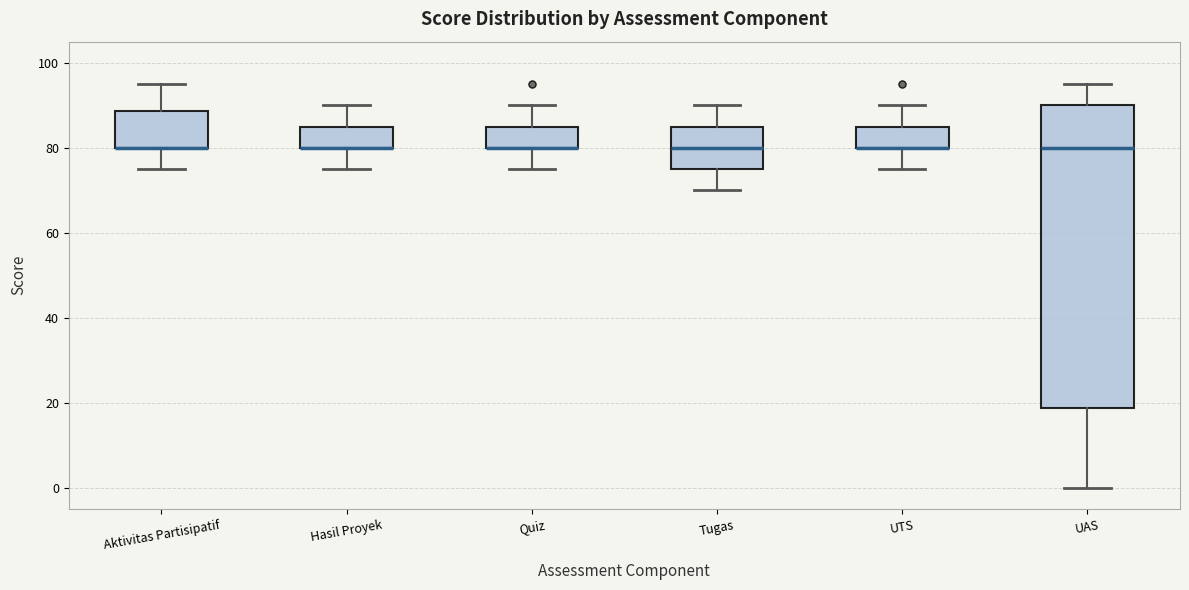

Where is the lower edge of the box for UTS on the y-axis? The values are not printed on the chart, so give them approximately, as read against the axis.

80